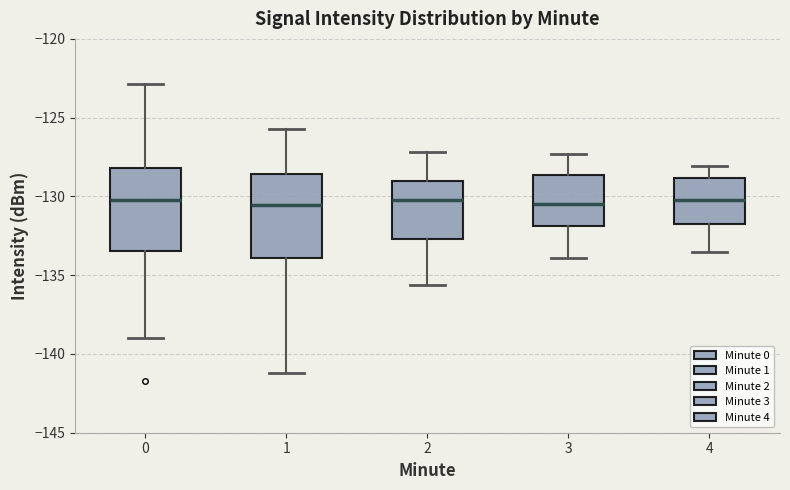

Reading left to right, transcribe this box plot: for each box, give where its median line is, the range the box spans, and where its two whiskers end, as read against the y-axis. The values are not printed on the chart, so give them approximately, as read against the axis.

0: median -130.0, box -133.5 to -128.0, whiskers -139.0 to -123.0
1: median -130.5, box -134.0 to -128.5, whiskers -141.0 to -125.5
2: median -130.0, box -132.5 to -129.0, whiskers -135.5 to -127.0
3: median -130.5, box -132.0 to -128.5, whiskers -134.0 to -127.5
4: median -130.0, box -132.0 to -129.0, whiskers -133.5 to -128.0